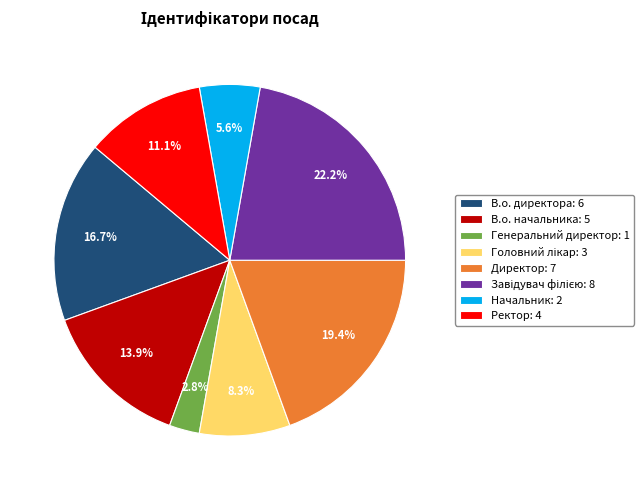

Is В.о. директора the majority of the pie?

No